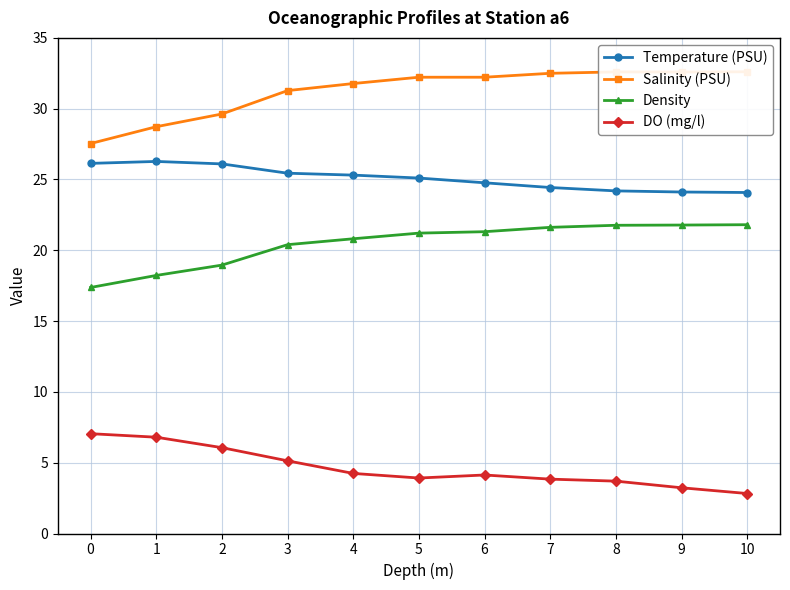

Rank the series by their average value, from highest to lowest.

Salinity (PSU), Temperature (PSU), Density, DO (mg/l)